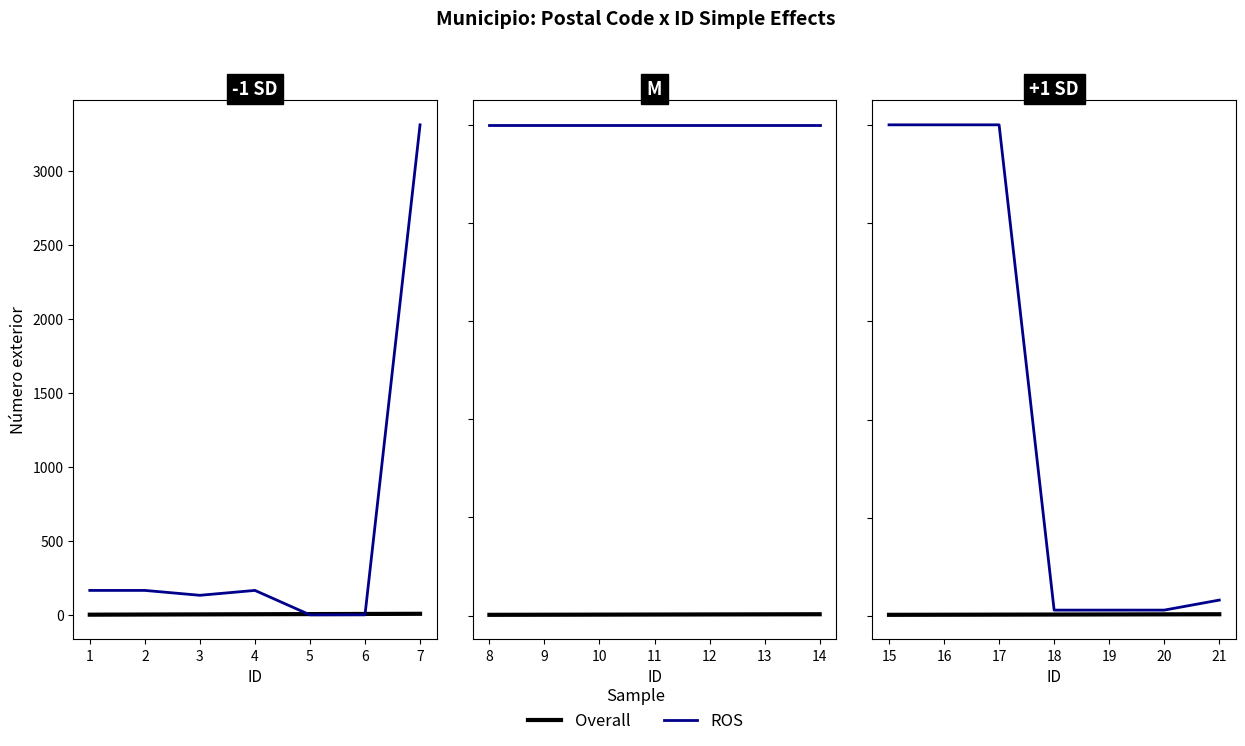

How many data points does each series have?

7